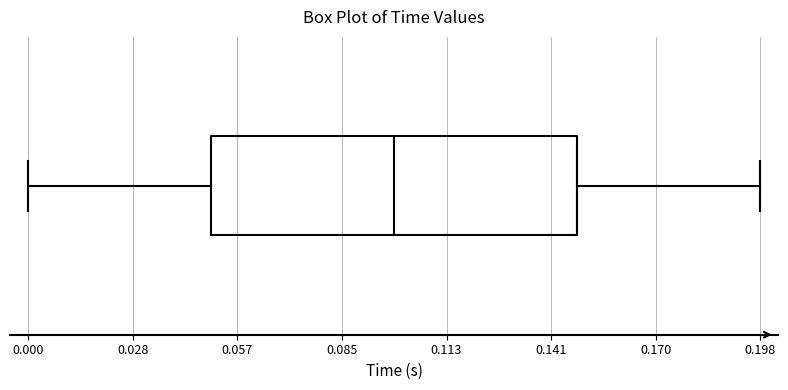

Transcribe this box plot: give where the median line is, the range the box spans, and where the two whiskers end, as read against the x-axis. The values are not printed on the chart, so give them approximately, as read against the axis.

median 0.10, box 0.05 to 0.15, whiskers 0.00 to 0.20